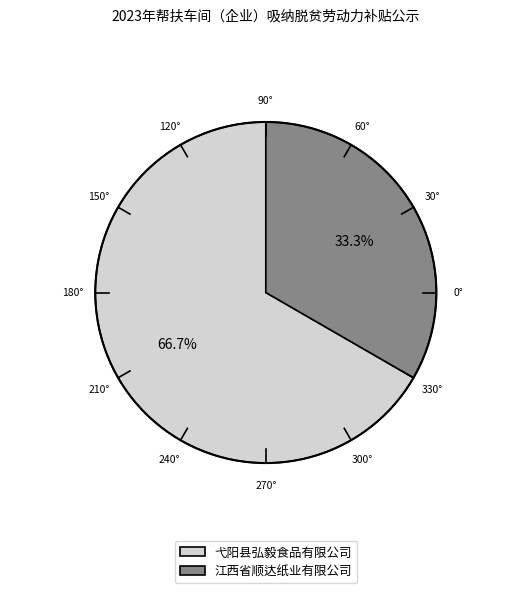

What percentage do 弋阳县弘毅食品有限公司 and 江西省顺达纸业有限公司 together represent?

100.0%